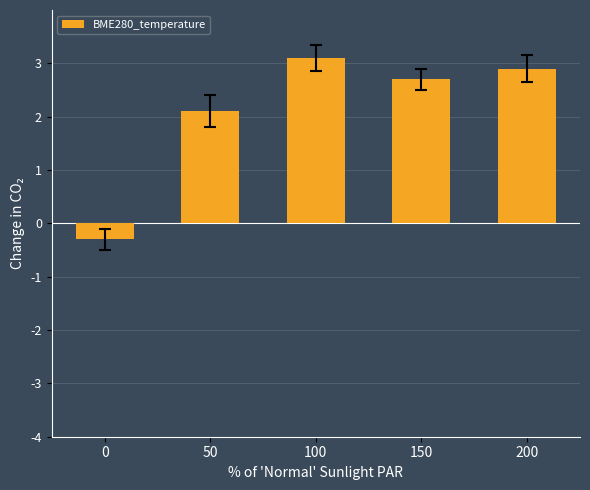

How many distinct data groups are displayed?

1